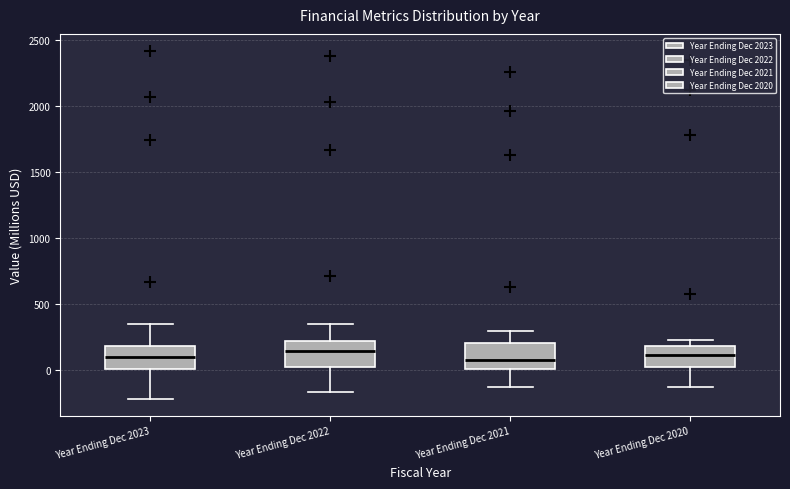

Where does the upper whisker of the box for Year Ending Dec 2021 end on the y-axis? The values are not printed on the chart, so give them approximately, as read against the axis.

300